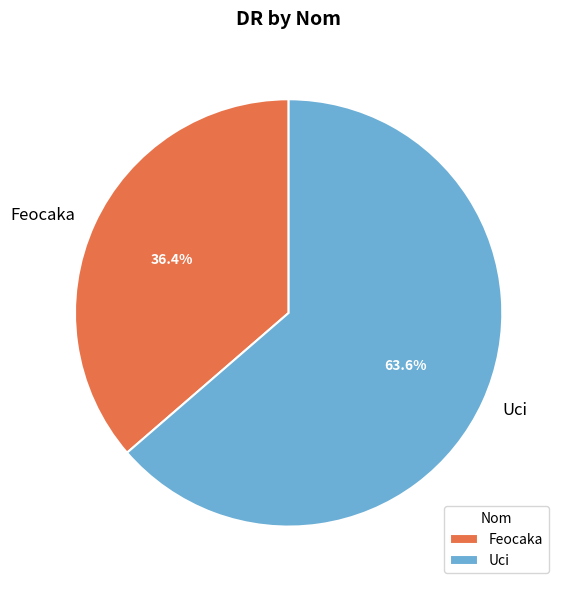

How many slices are in this pie chart?

2